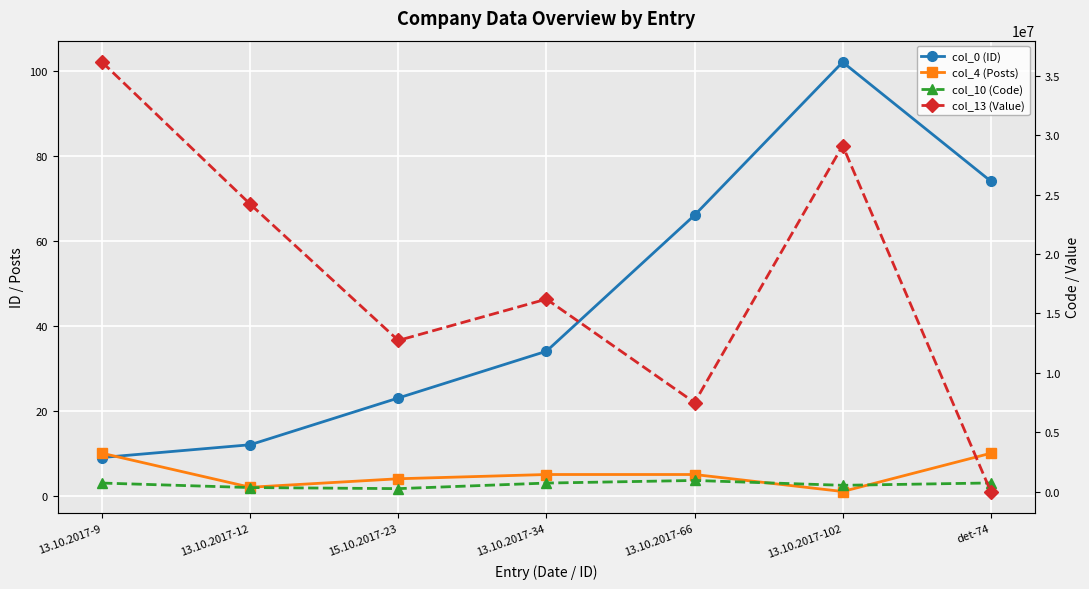

How many values in the col_0 (ID) series are below 34?

3